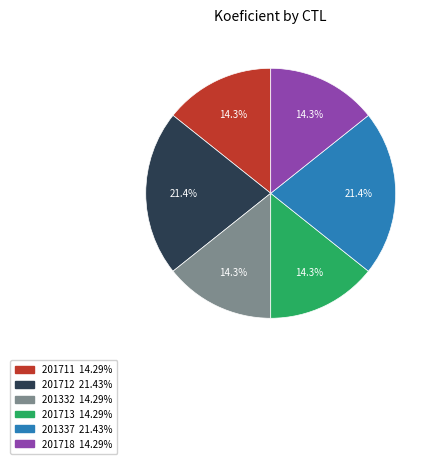

Is it true that 201332 is 8% of the pie?

False